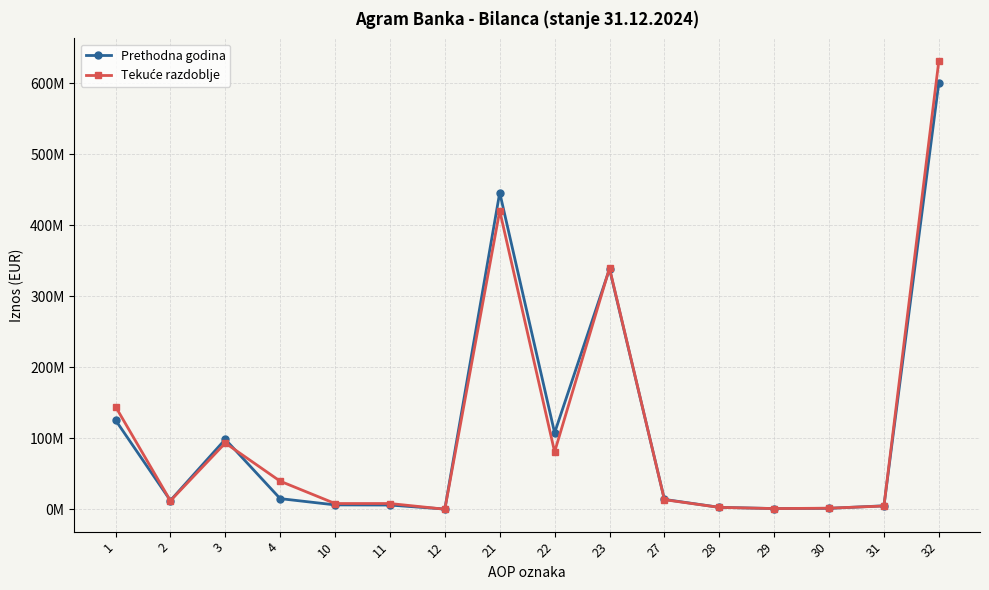

Reading right to left, list all the values displayed in this chart.

Prethodna godina: 32=600845908	31=4802362	30=1240352	29=911315	28=2654206	27=13798972	23=338314925	22=107509309	21=445824234	12=233737	11=5853450	10=6087187	4=14907097	3=98413602	2=12206581	1=125527280
Tekuće razdoblje: 32=631390302	31=4527844	30=1437708	29=910774	28=2586816	27=13440071	23=339518246	22=80749775	21=420268021	12=0	11=8010394	10=8010394	4=39455464	3=93207164	2=11893932	1=144556560